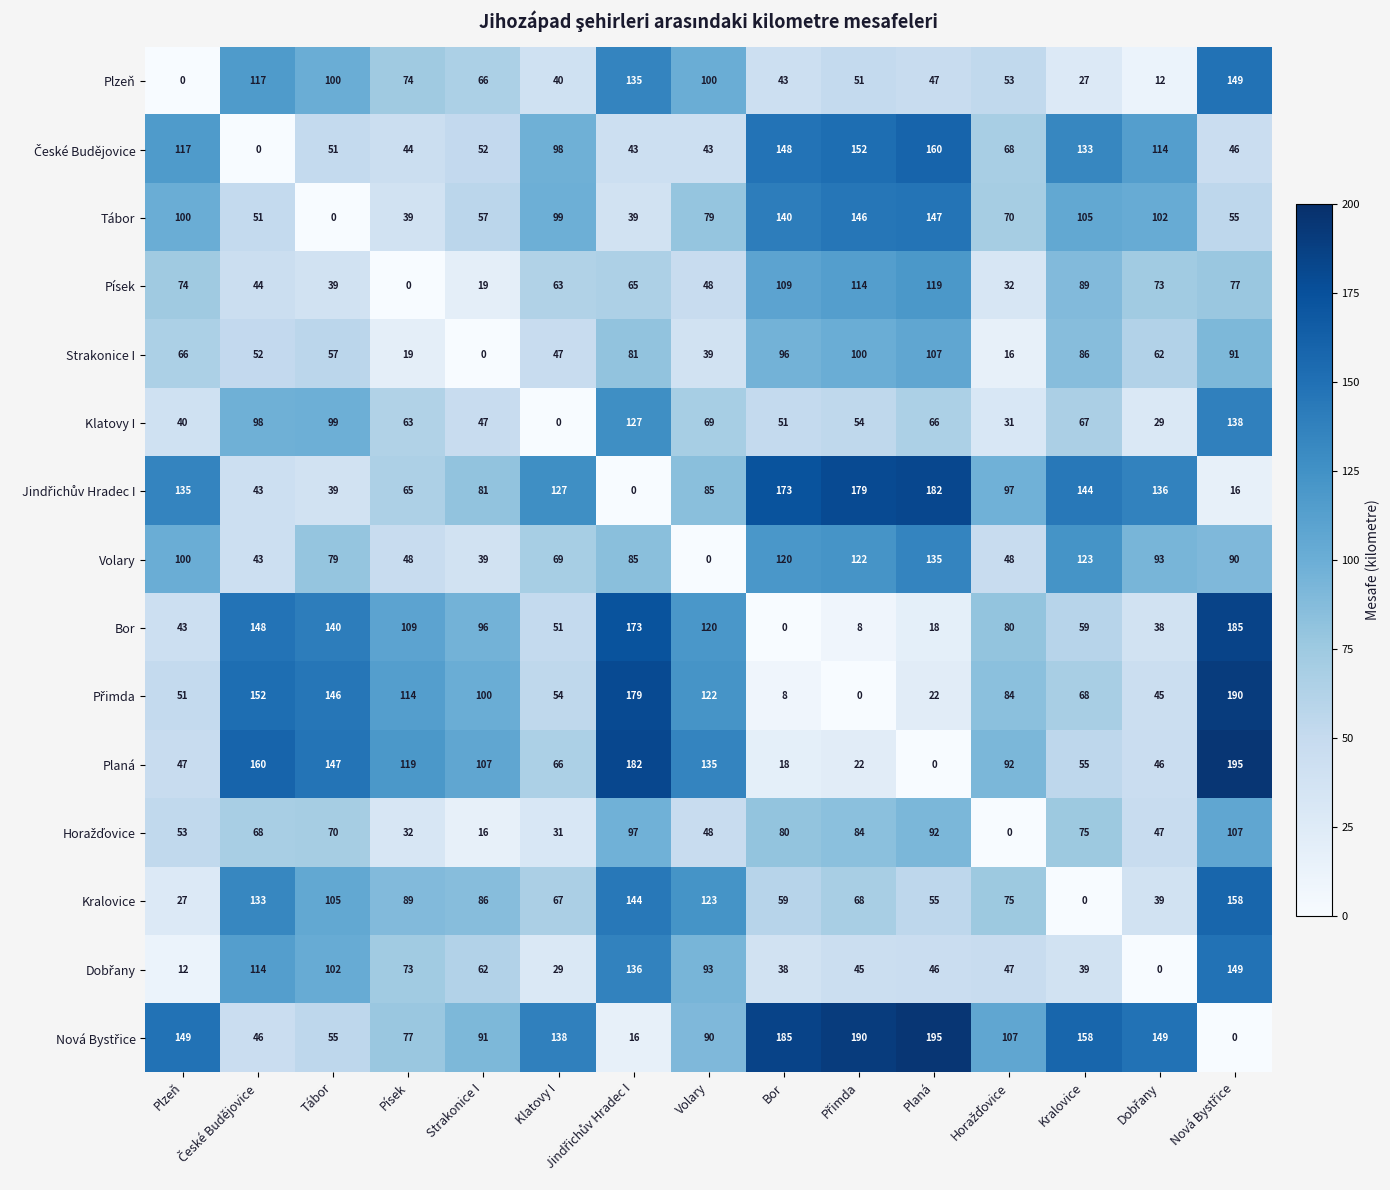

What is the spread (max minus min) of values at Bor?

185